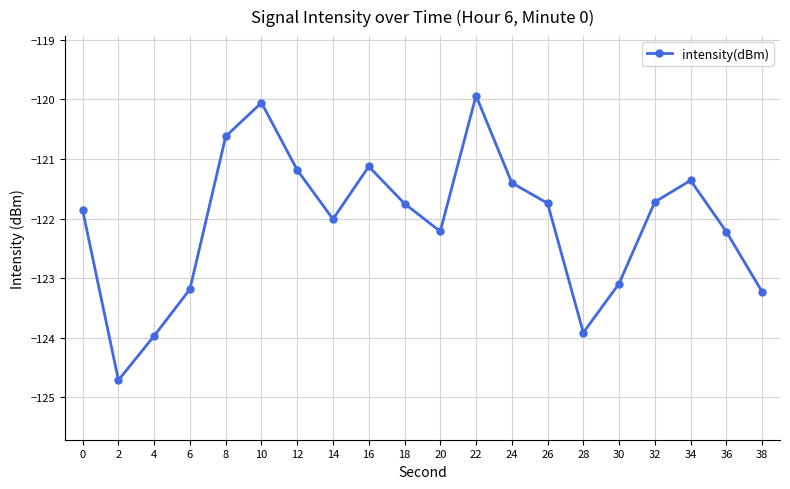

Count the number of categories in the chart.

20